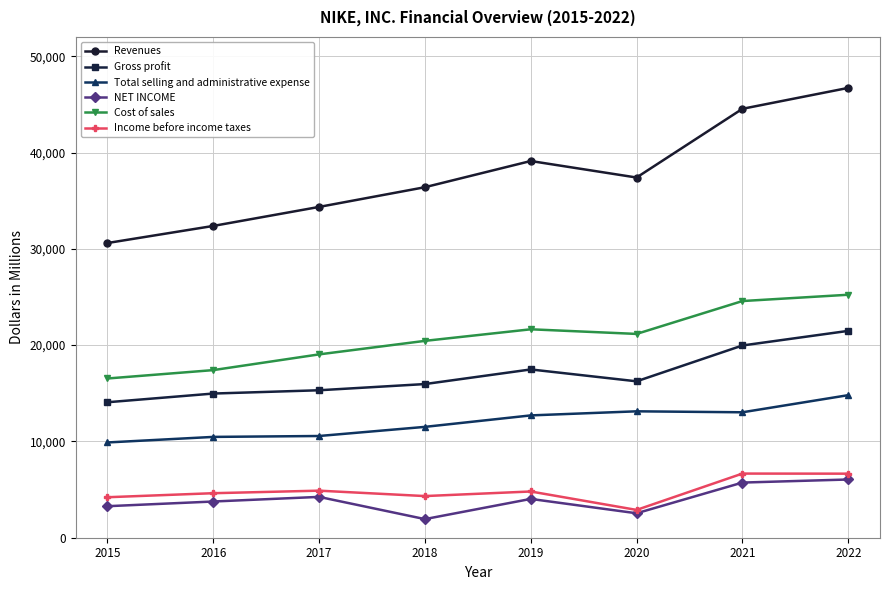

At how many categories does at least one series exceed 13113?

8